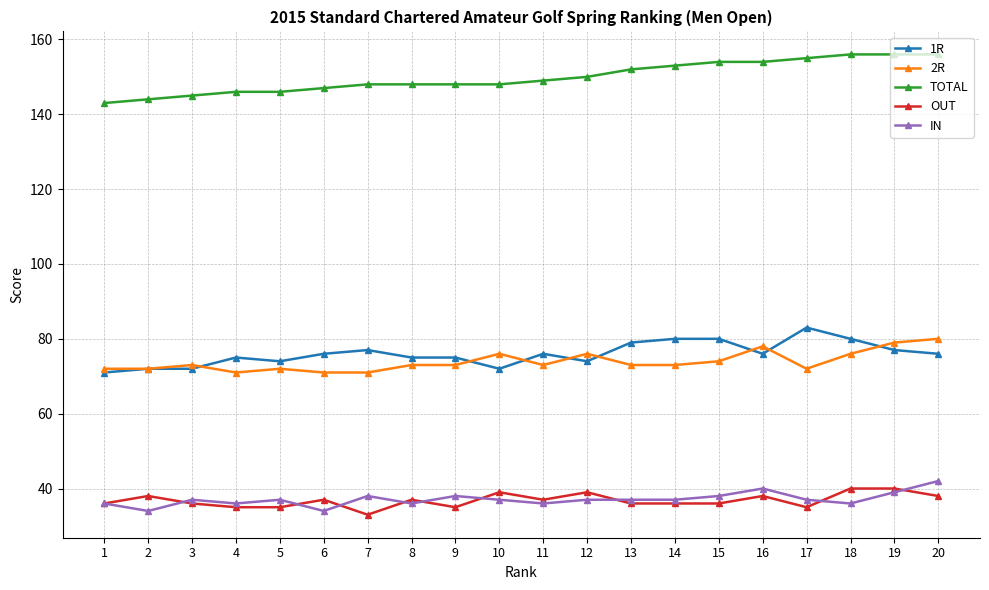

Read the 1R value at 7, to the nearest 10.

80